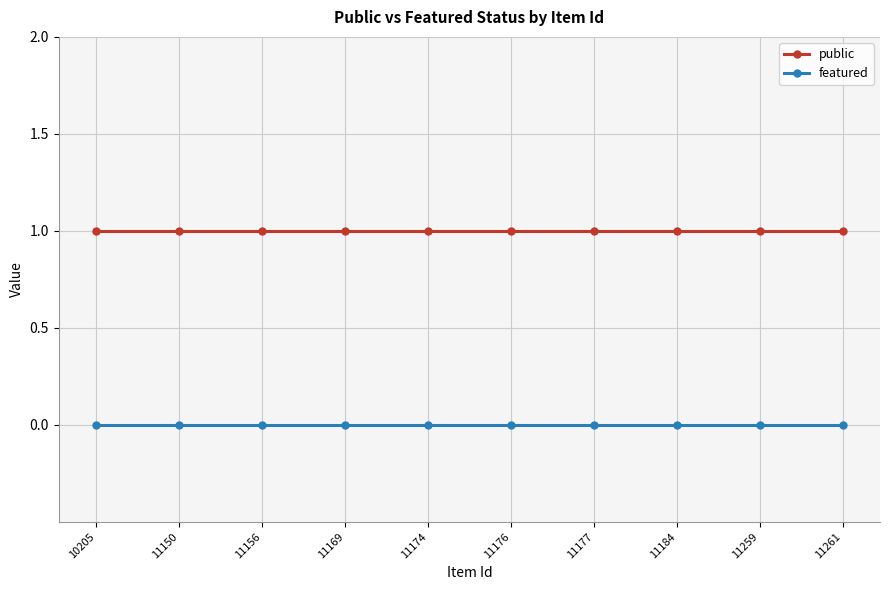

True or false: public and featured intersect in this chart.

False